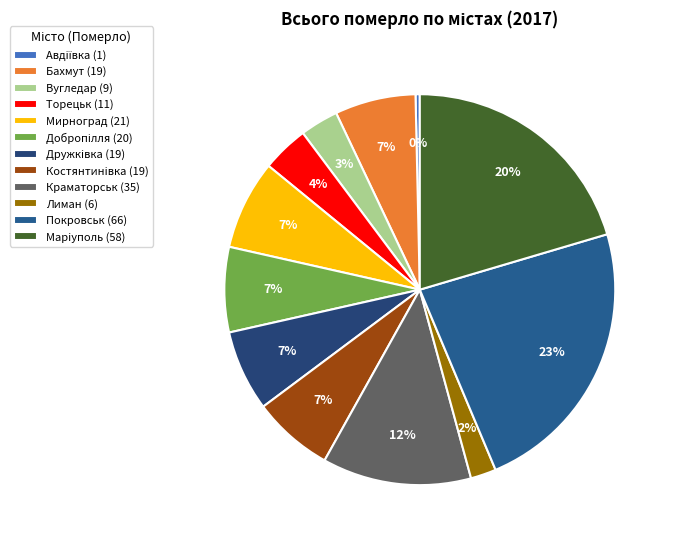

How many slices are in this pie chart?

12